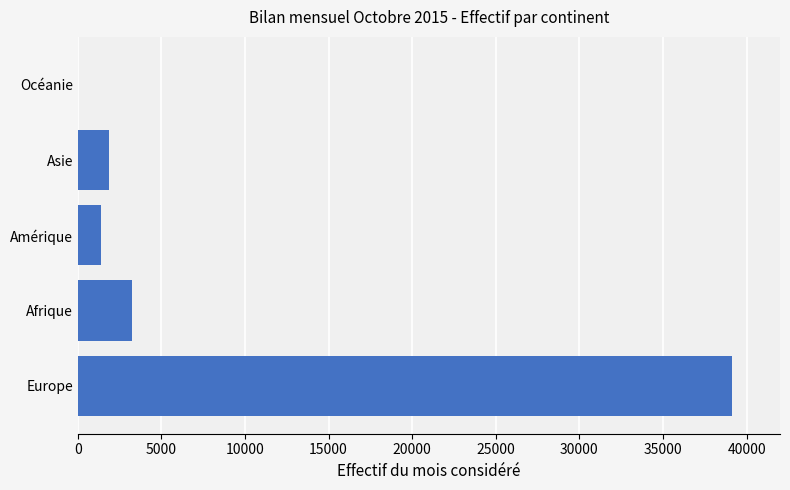

What is the sum of the values at Afrique and Amérique?

4584